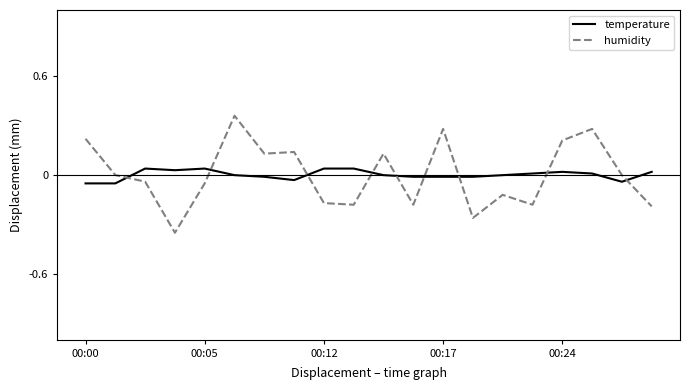

Which series has the widest spread of values?

humidity